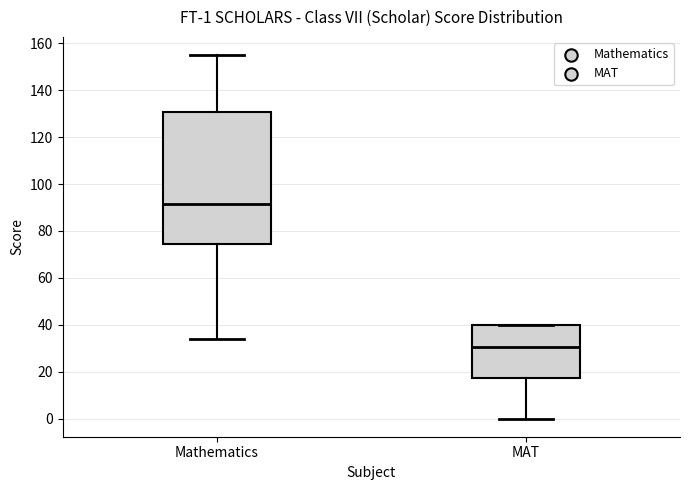

Which box is the tallest, from its lower edge to its upper edge?

Mathematics